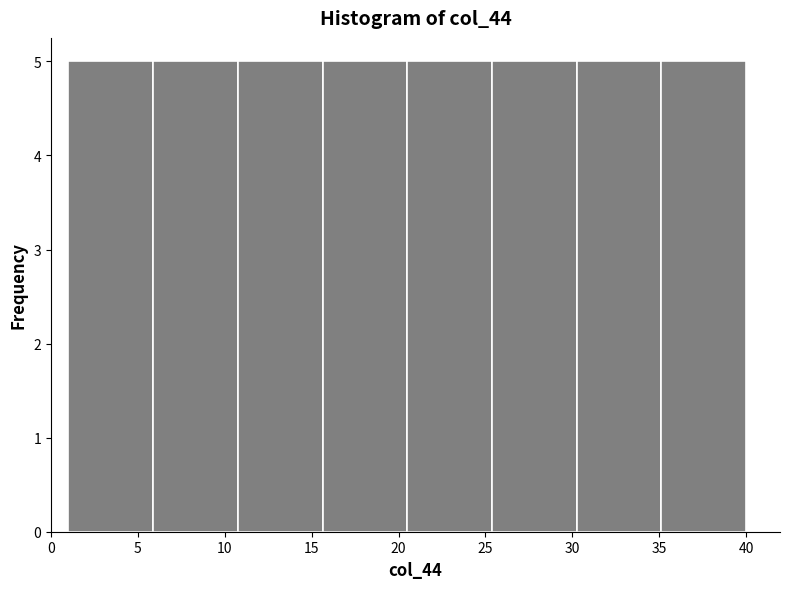

Reading left to right, transcribe this chart: for each bar, give the range it covers on the x-axis and its height. Neither the bar edges nor the heights are printed on the chart, so give them approximately, as read against the axes.

1.0 to 6.0: 5
6.0 to 11.0: 5
11.0 to 15.5: 5
15.5 to 20.5: 5
20.5 to 25.5: 5
25.5 to 30.5: 5
30.5 to 35.0: 5
35.0 to 40.0: 5